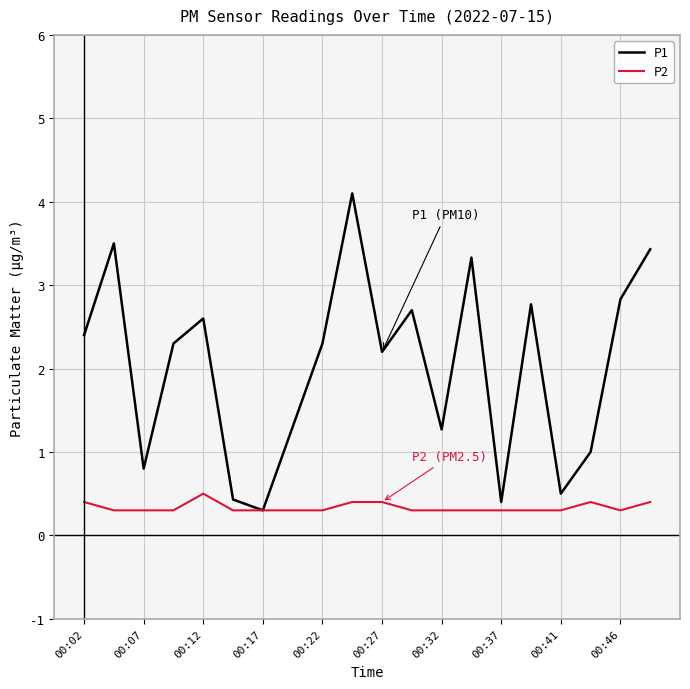

What is the smallest value displayed?

0.3